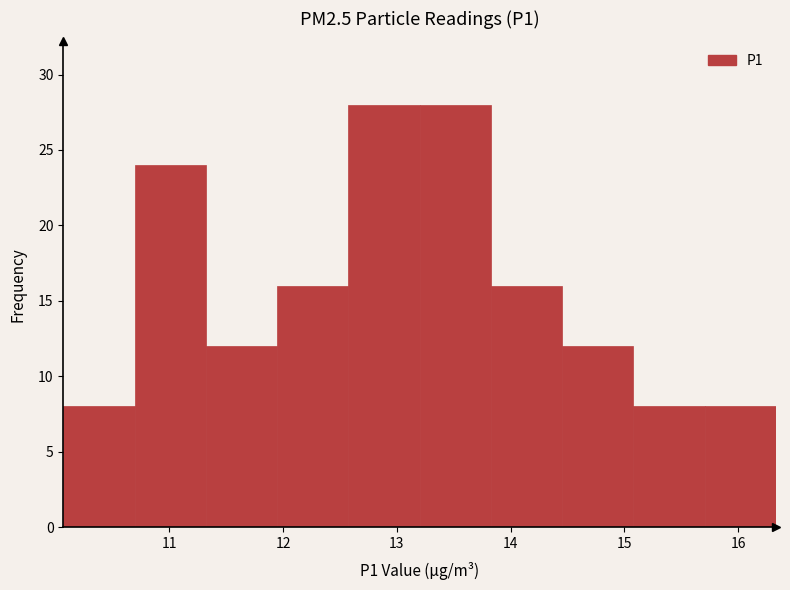

What is the height of the bar covering 13.8 to 14.5 on the x-axis? Neither the bar edges nor the heights are printed on the chart, so give them approximately, as read against the axes.

16